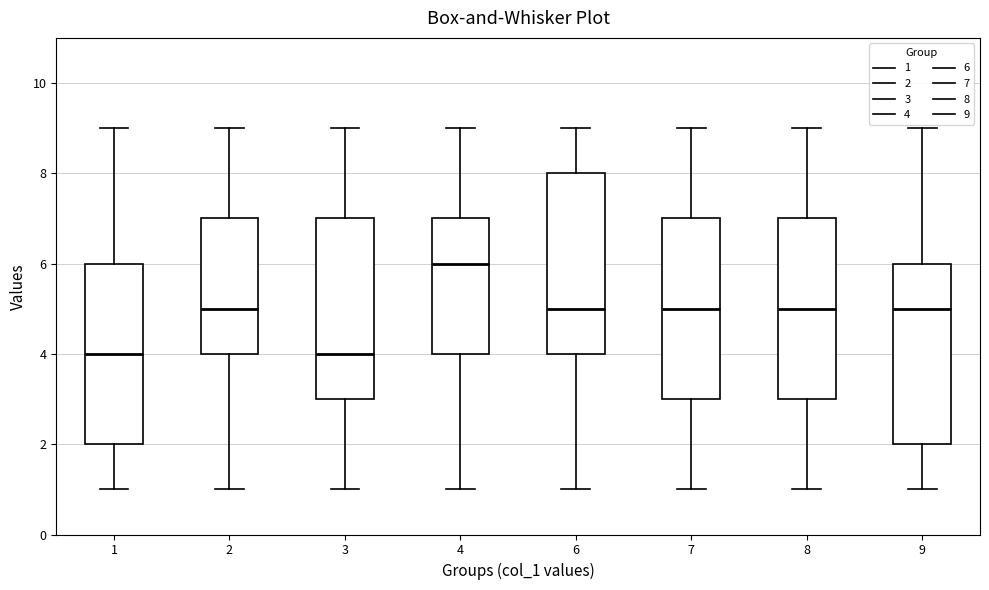

Reading left to right, read every box against the y-axis: the position of its median line, the range the box covers, and the ends of its whiskers. The values are not printed on the chart, so give them approximately, as read against the axis.

1: median 4, box 2 to 6, whiskers 1 to 9
2: median 5, box 4 to 7, whiskers 1 to 9
3: median 4, box 3 to 7, whiskers 1 to 9
4: median 6, box 4 to 7, whiskers 1 to 9
6: median 5, box 4 to 8, whiskers 1 to 9
7: median 5, box 3 to 7, whiskers 1 to 9
8: median 5, box 3 to 7, whiskers 1 to 9
9: median 5, box 2 to 6, whiskers 1 to 9